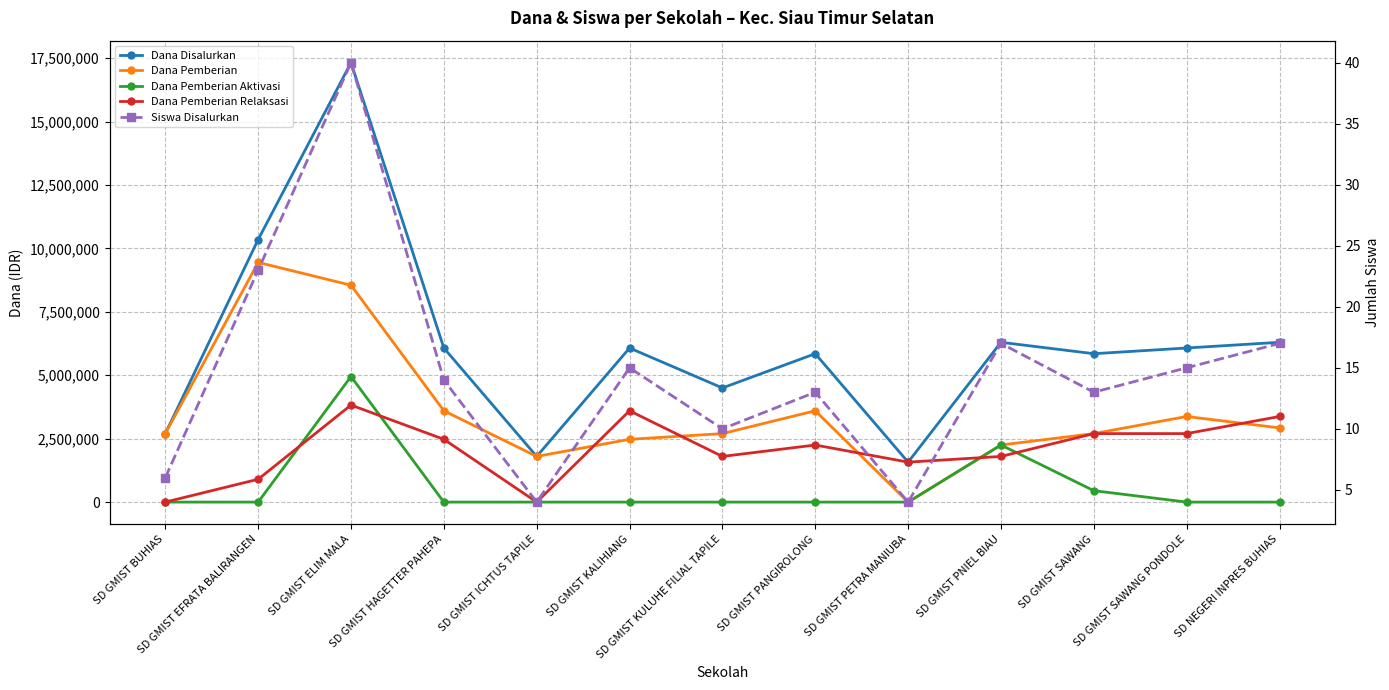

What is the approximate value of Dana Pemberian Relaksasi at SD GMIST PANGIROLONG, to the nearest 50?

2250000